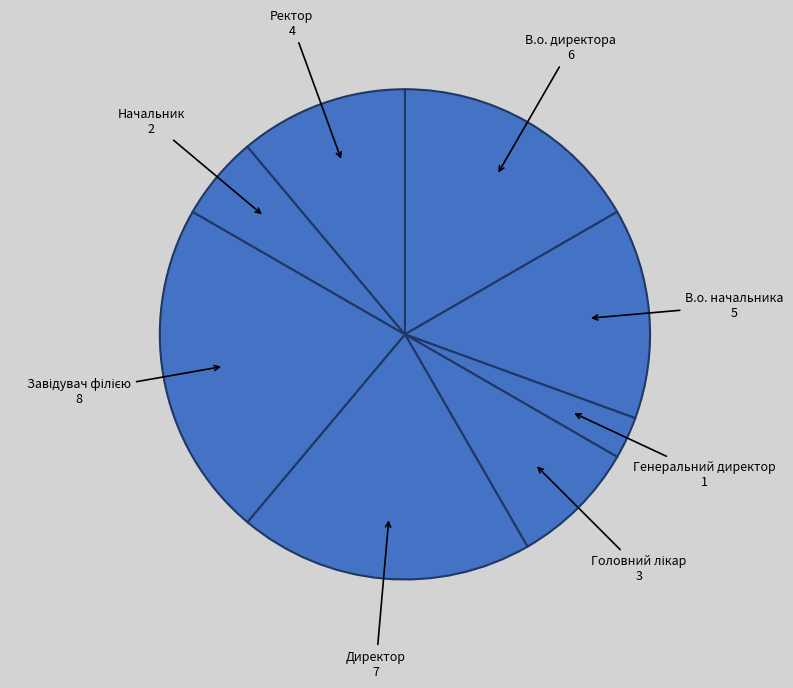

Approximately how many times larger is the value at Директор compared to Начальник?

3.5